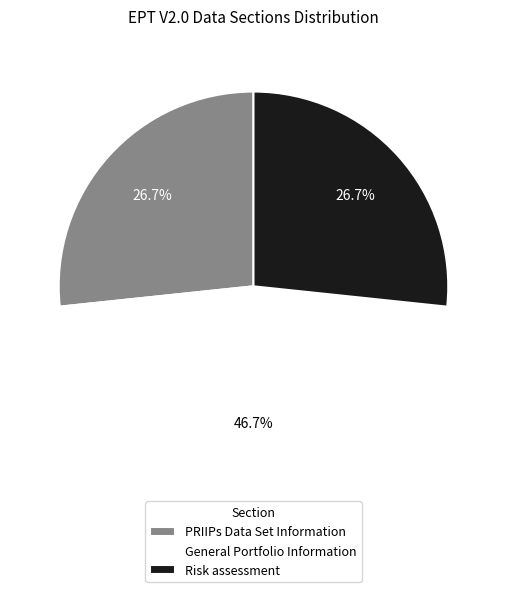

What is the ratio of the value at PRIIPs Data Set Information to the value at General Portfolio Information?

0.6